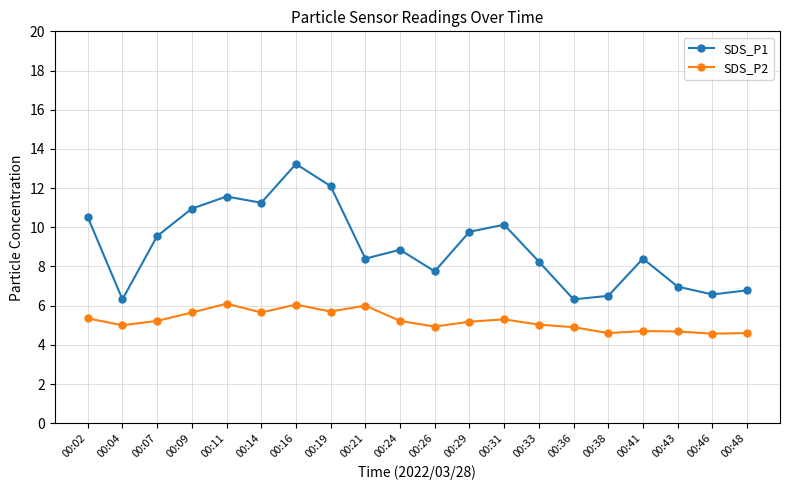

What is the difference between the maximum and second lowest values in the SDS_P1 series?

6.9